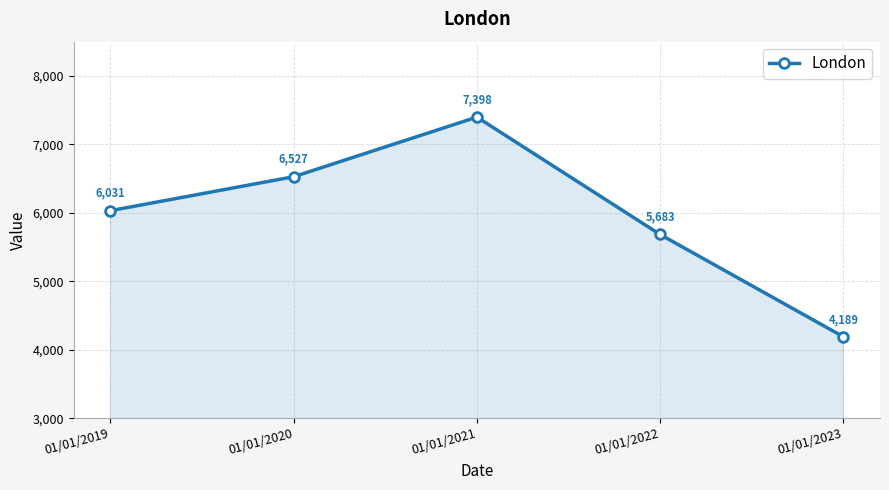

Reading right to left, transcribe all the data shown in this chart.

4189	5683	7398	6527	6031